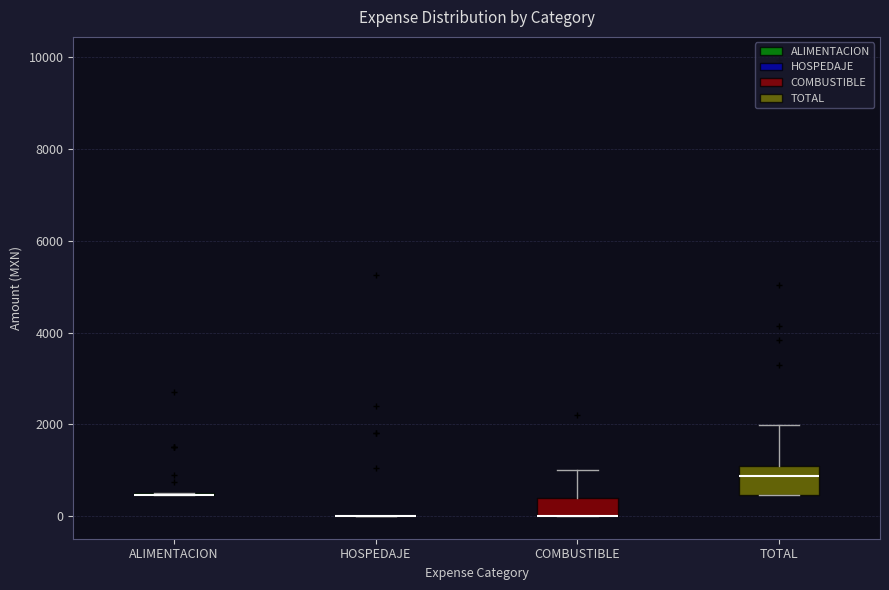

Which box is the tallest, from its lower edge to its upper edge?

TOTAL